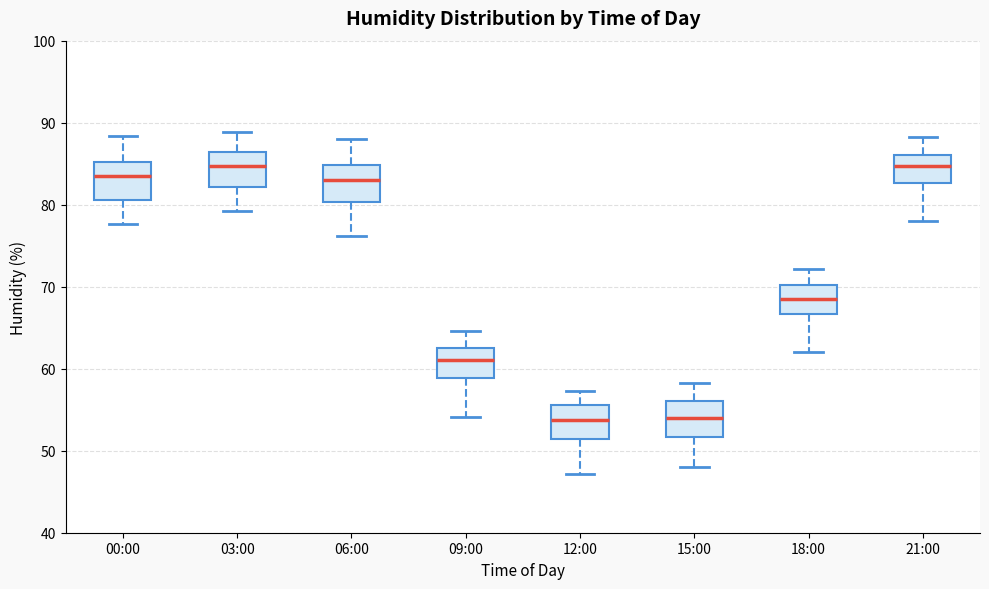

Where is the lower edge of the box for 09:00 on the y-axis? The values are not printed on the chart, so give them approximately, as read against the axis.

59